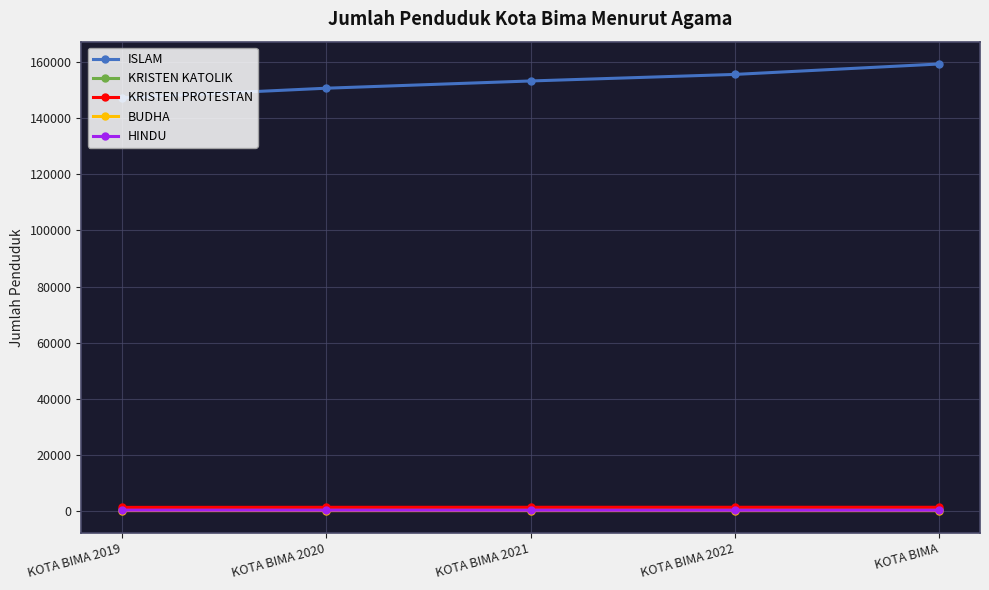

Which series has the largest range (max minus min)?

ISLAM